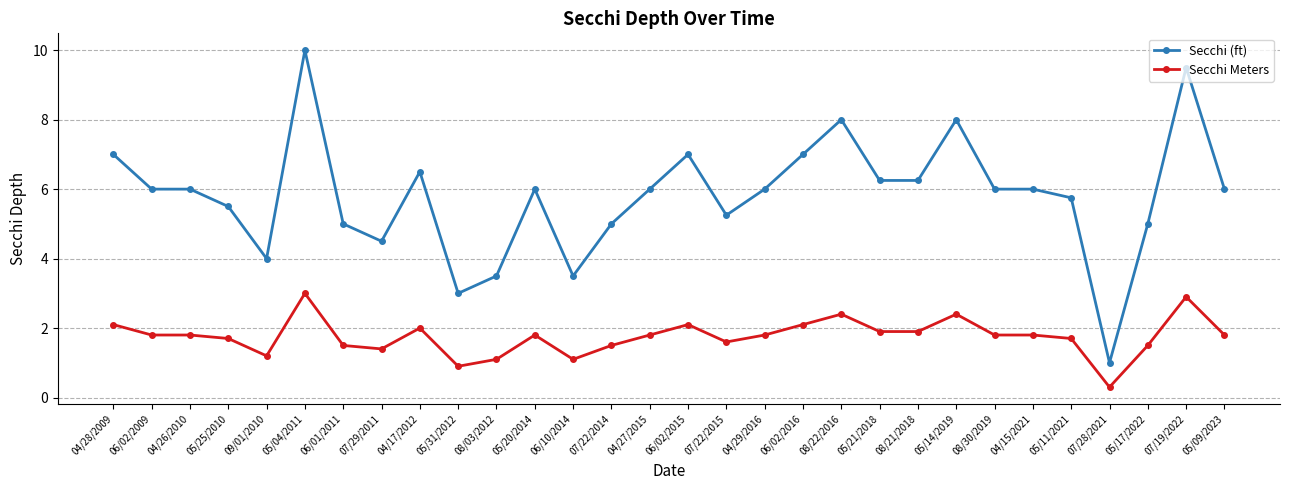

What are all the series names shown in the legend?

Secchi (ft), Secchi Meters